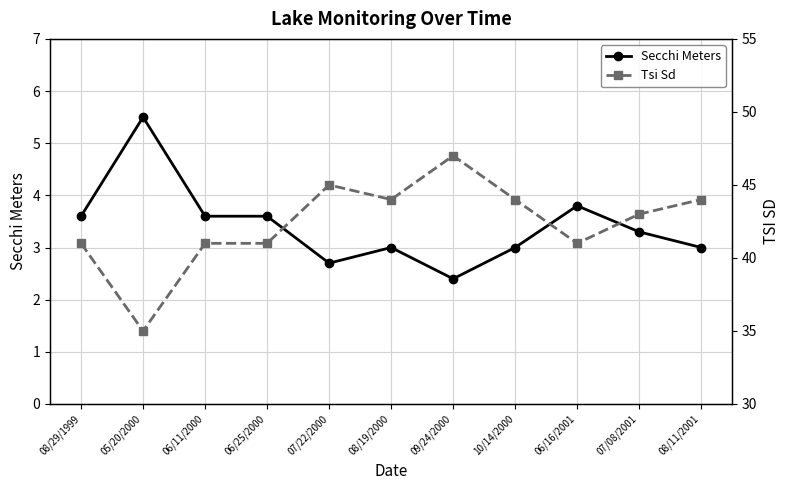

At which category is the sum across all series the highest?

09/24/2000